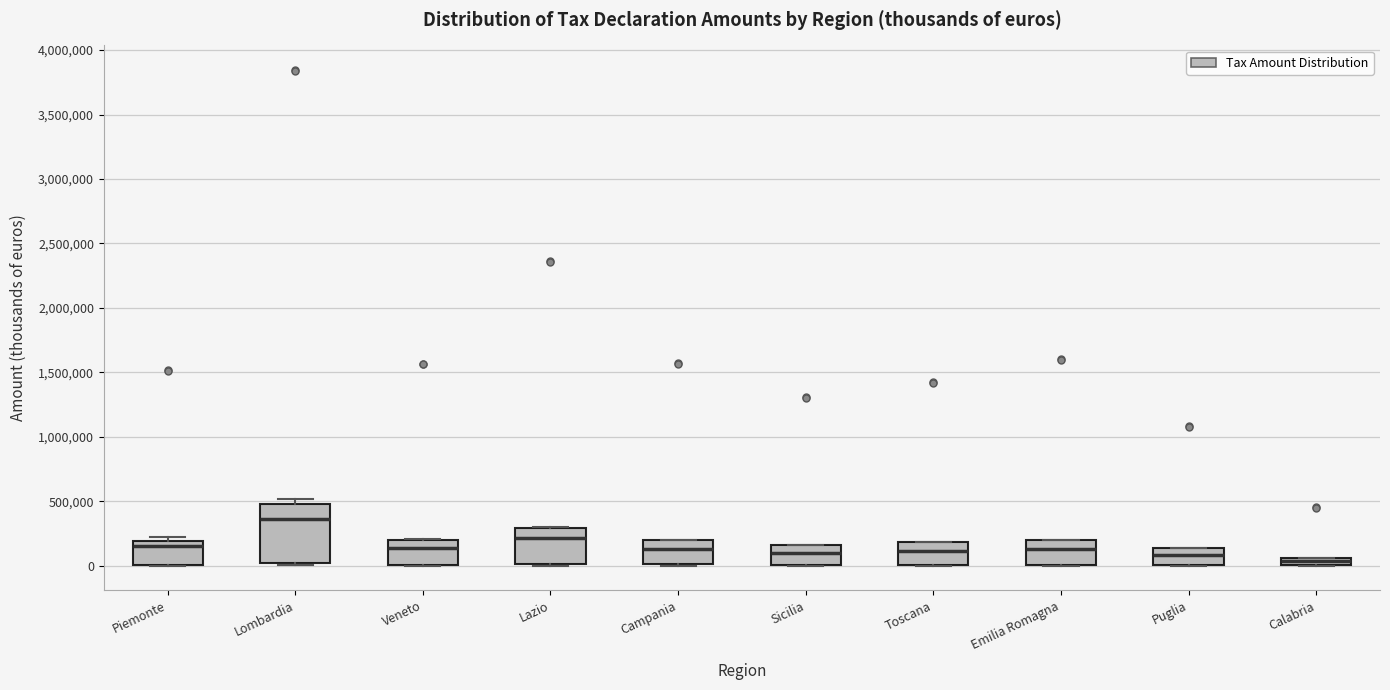

Where is the upper edge of the box for Puglia on the y-axis? The values are not printed on the chart, so give them approximately, as read against the axis.

150000